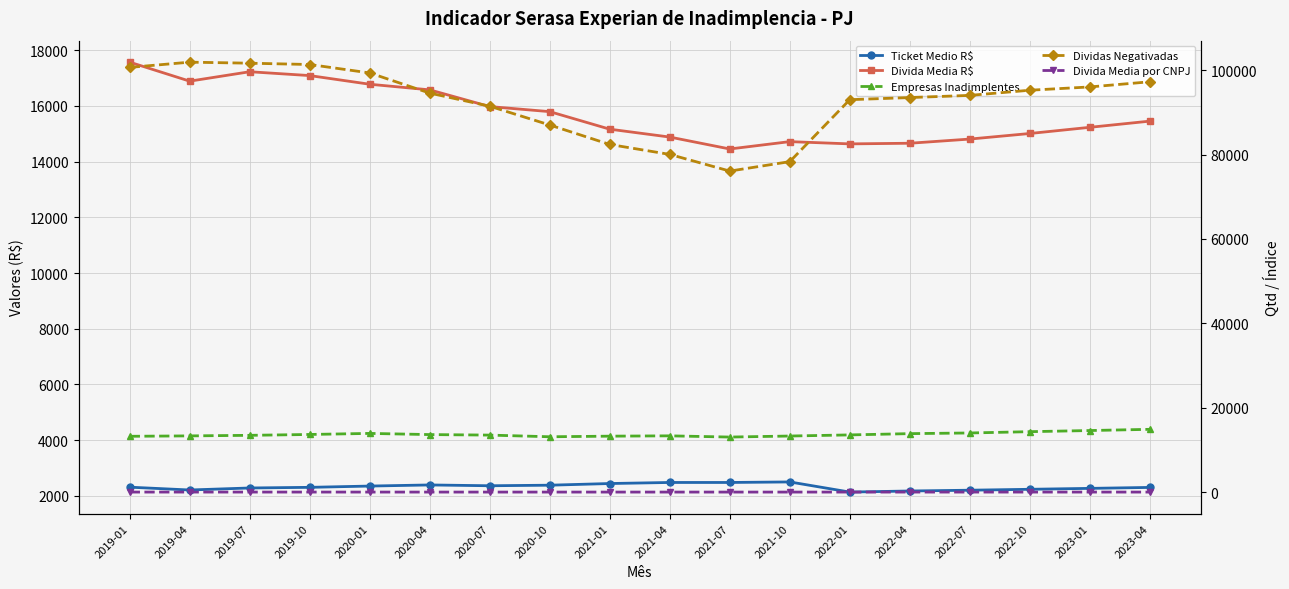

Is the value of Divida Media por CNPJ at 2023-01 greater than the value of Divida Media R$ at 2023-04?

No